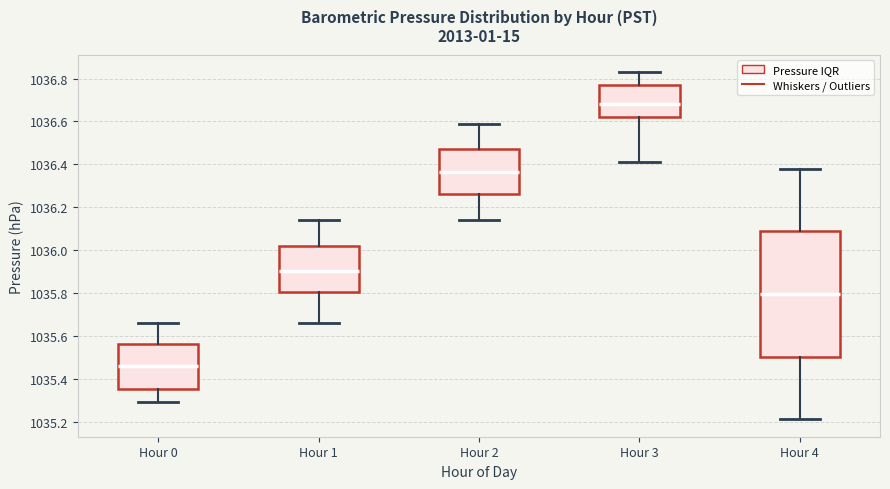

Reading left to right, transcribe this box plot: for each box, give where its median line is, the range the box spans, and where its two whiskers end, as read against the y-axis. The values are not printed on the chart, so give them approximately, as read against the axis.

Hour 0: median 1035.46, box 1035.36 to 1035.56, whiskers 1035.30 to 1035.66
Hour 1: median 1035.90, box 1035.80 to 1036.02, whiskers 1035.66 to 1036.14
Hour 2: median 1036.36, box 1036.26 to 1036.48, whiskers 1036.14 to 1036.60
Hour 3: median 1036.68, box 1036.62 to 1036.78, whiskers 1036.42 to 1036.84
Hour 4: median 1035.80, box 1035.50 to 1036.08, whiskers 1035.22 to 1036.38